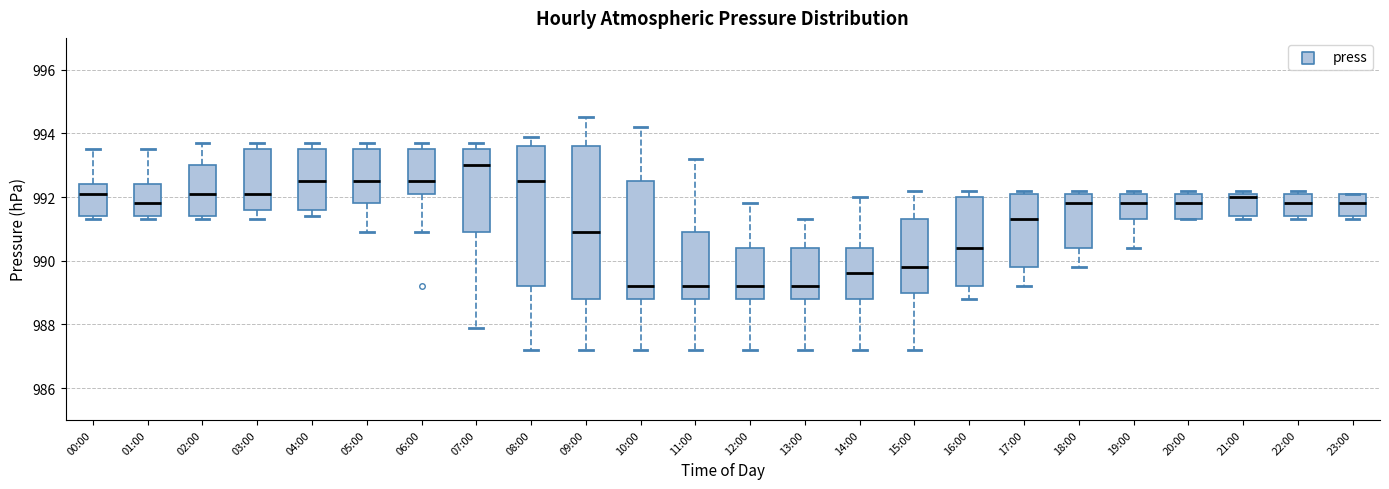

Where is the lower edge of the box for 19:00 on the y-axis? The values are not printed on the chart, so give them approximately, as read against the axis.

991.4